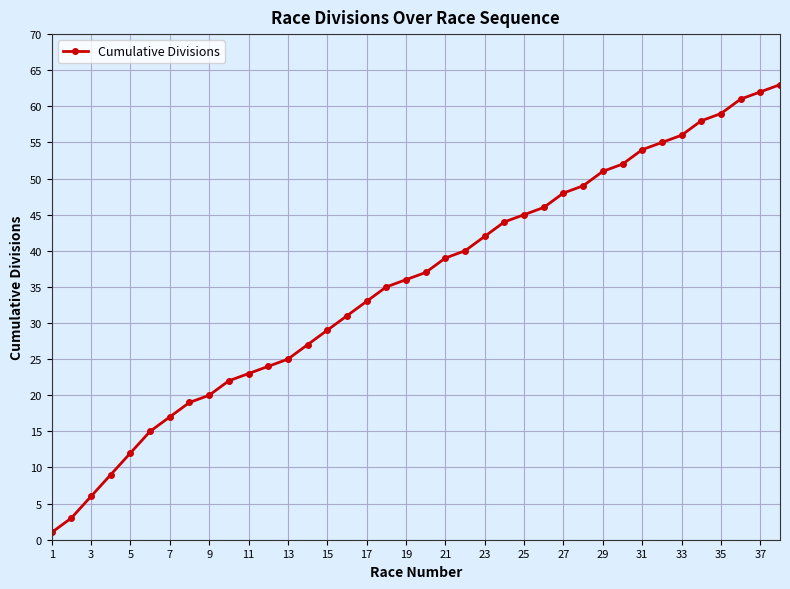

What is the greatest value displayed?

63